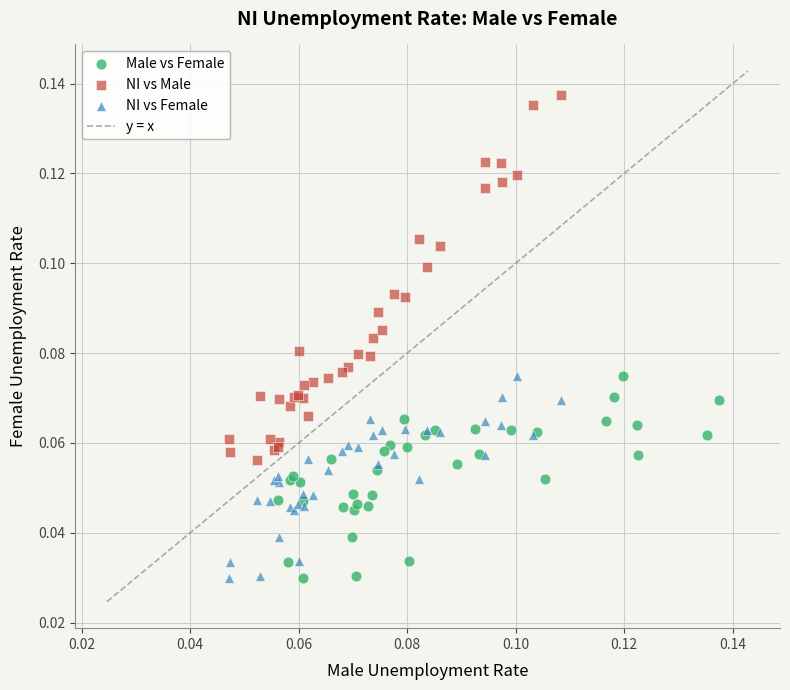

Which series contains the highest Y value?

NI vs Male